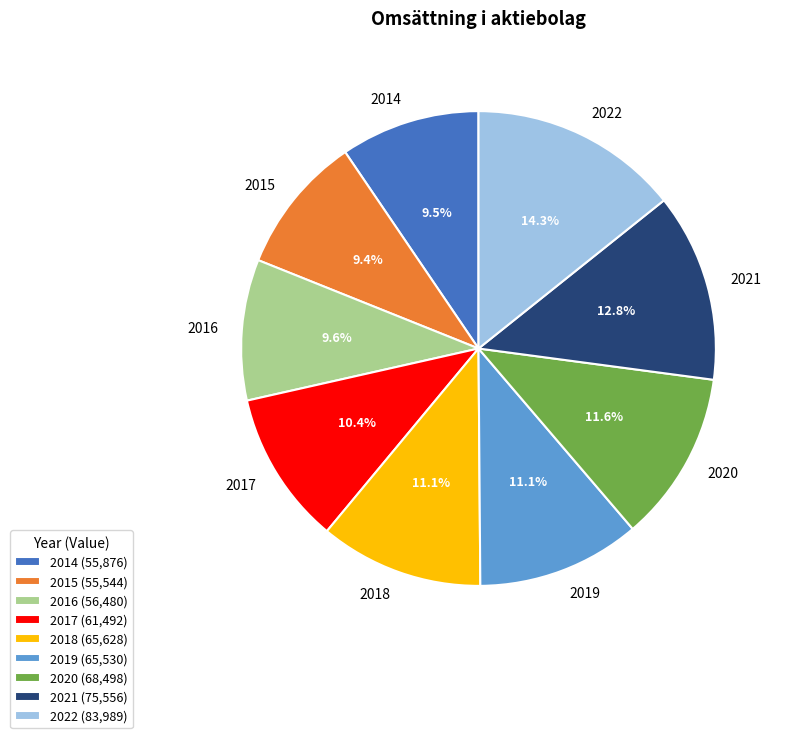

Is it true that 2018 is 11% of the pie?

True